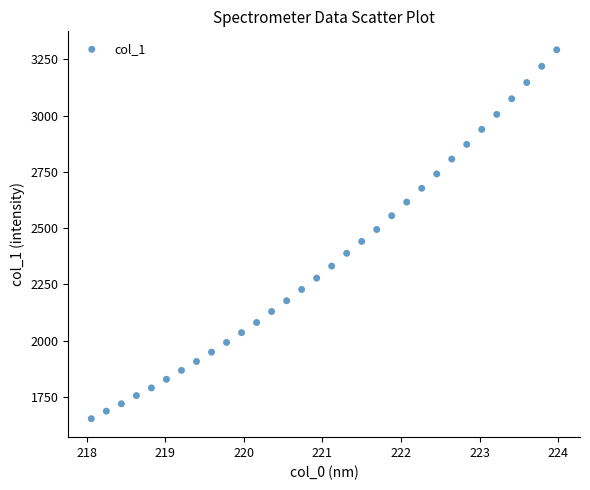

What is the range of Y values (max minus min)?

1637.8